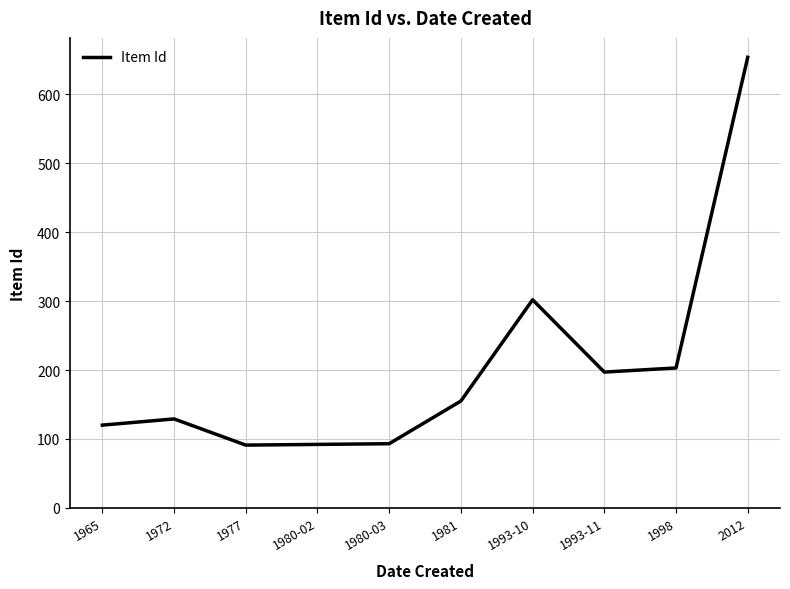

How many lines are shown in the chart?

1